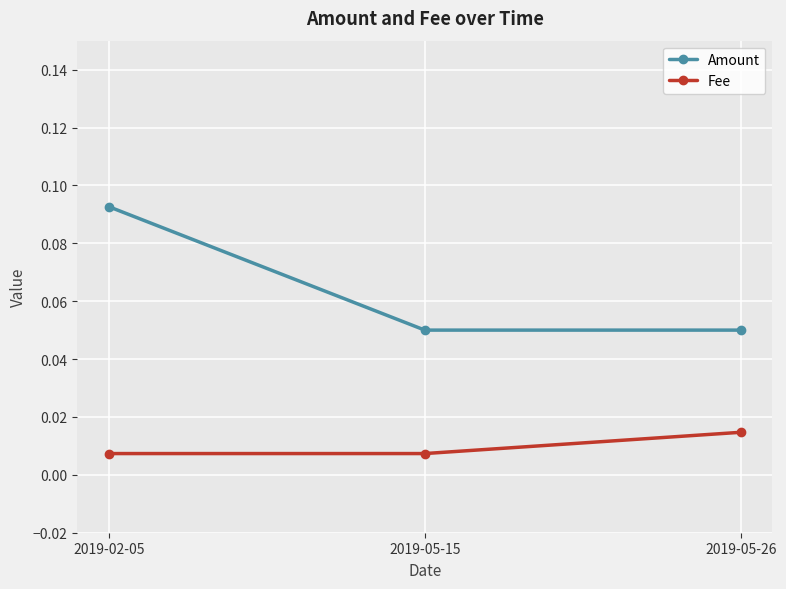

At how many categories does at least one series exceed 0?

3